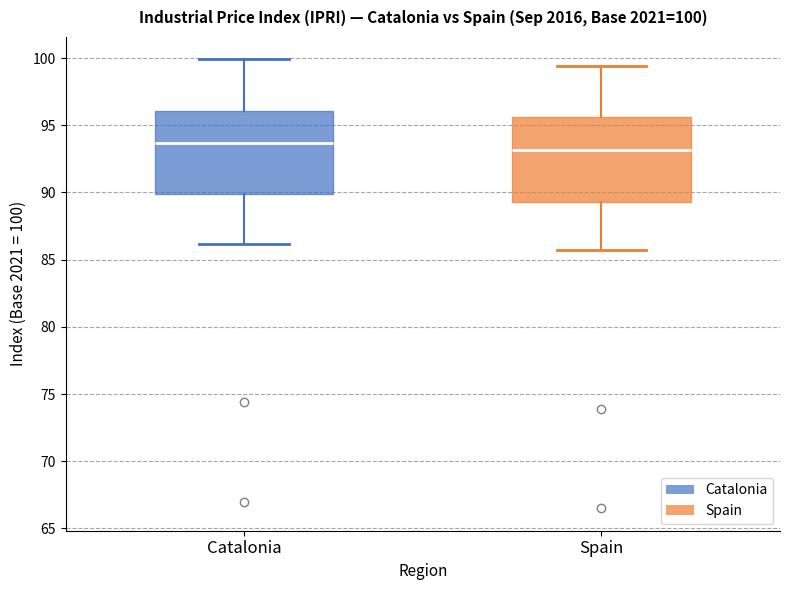

Which box's median line is the highest?

Catalonia